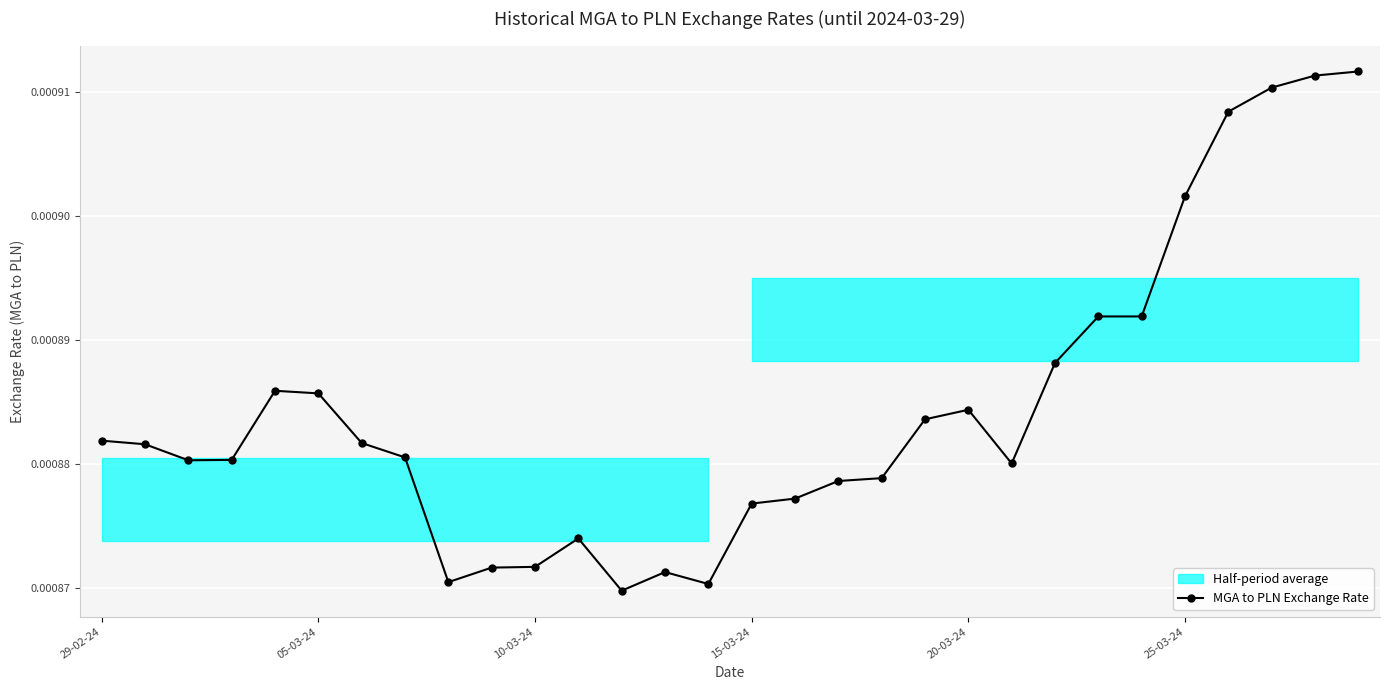

Count the MGA to PLN Exchange Rate values in the range 0 to 1.

30